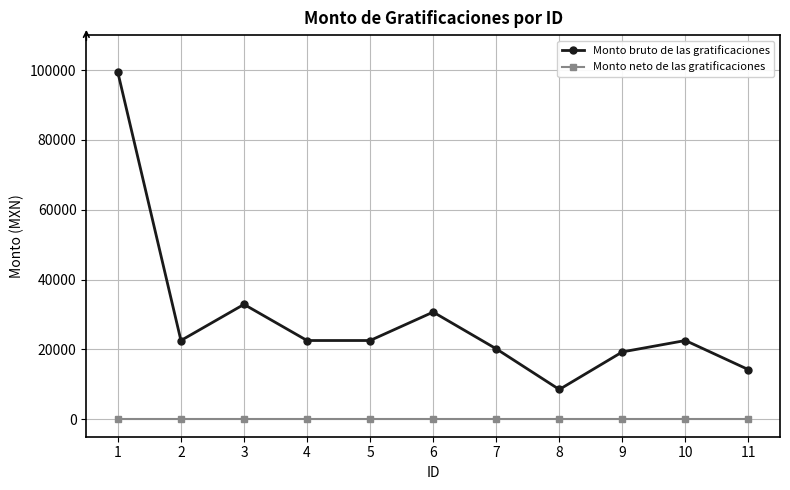

Which series has the largest total across all categories?

Monto bruto de las gratificaciones